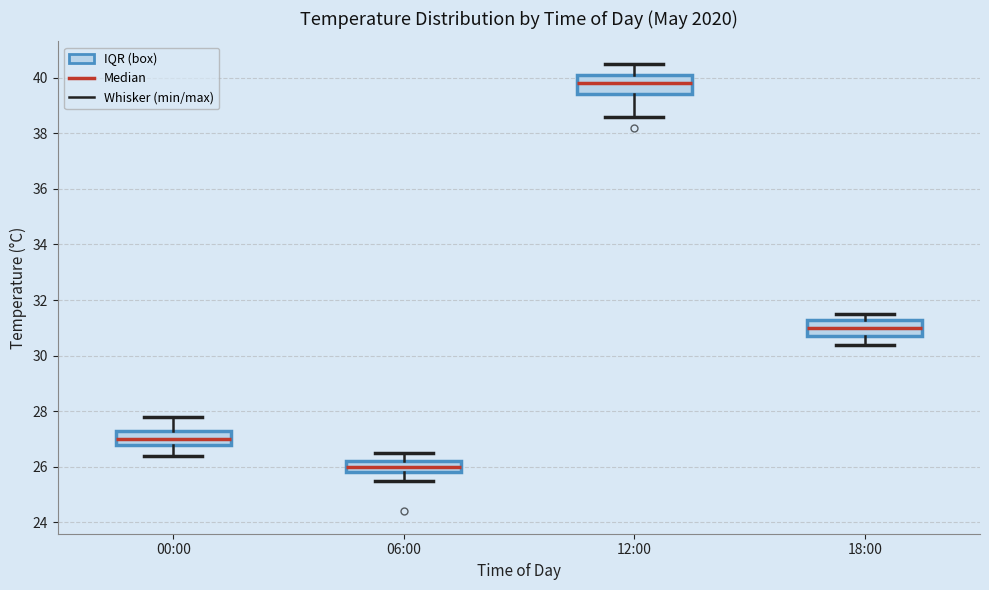

Reading left to right, read every box against the y-axis: the position of its median line, the range the box covers, and the ends of its whiskers. The values are not printed on the chart, so give them approximately, as read against the axis.

00:00: median 27.0, box 26.8 to 27.4, whiskers 26.4 to 27.8
06:00: median 26.0, box 25.8 to 26.2, whiskers 25.6 to 26.6
12:00: median 39.8, box 39.4 to 40.2, whiskers 38.6 to 40.6
18:00: median 31.0, box 30.8 to 31.4, whiskers 30.4 to 31.6